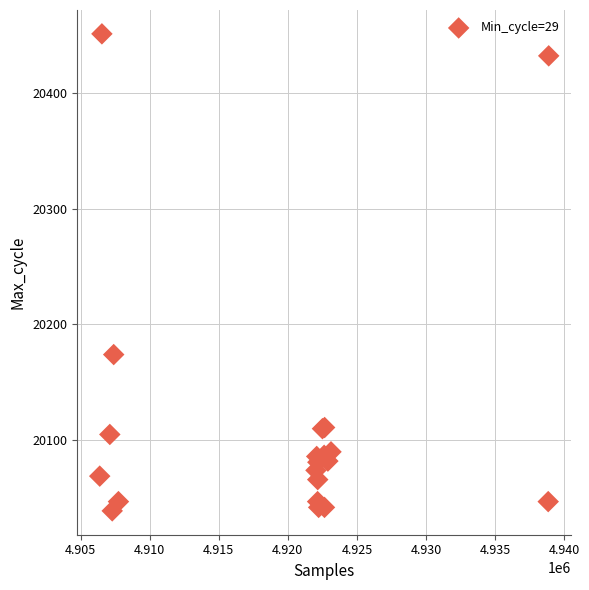

What Y value in the scatter plot is closest to 20245?

20174